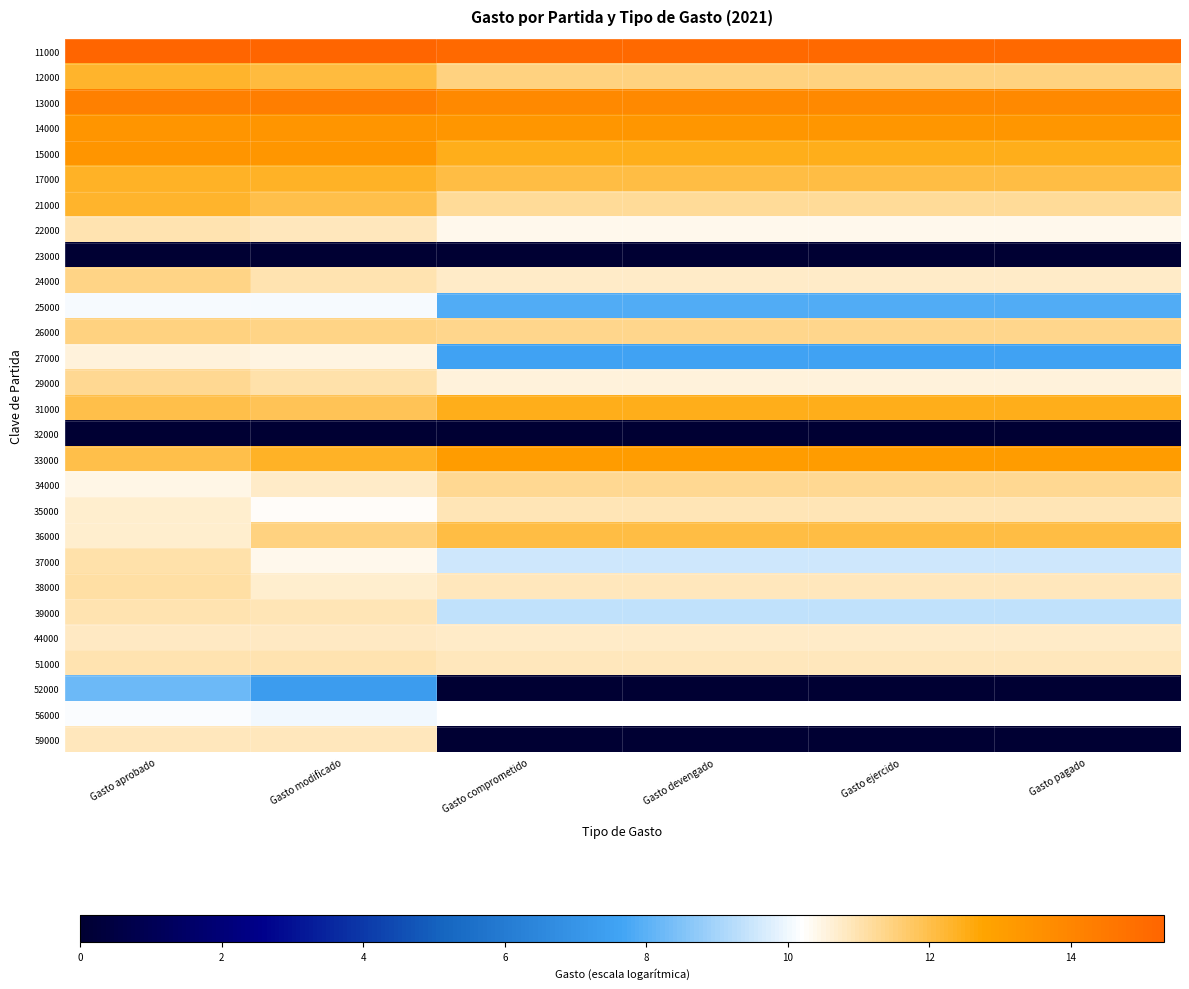

Reading left to right, list all the values displayed in this chart.

11000: Gasto aprobado=15.3	Gasto modificado=15.3	Gasto comprometido=15.1	Gasto devengado=15.1	Gasto ejercido=15.1	Gasto pagado=15.1
12000: Gasto aprobado=12.3	Gasto modificado=12.1	Gasto comprometido=11.5	Gasto devengado=11.5	Gasto ejercido=11.5	Gasto pagado=11.5
13000: Gasto aprobado=14.2	Gasto modificado=14.2	Gasto comprometido=13.9	Gasto devengado=13.9	Gasto ejercido=13.9	Gasto pagado=13.9
14000: Gasto aprobado=13.4	Gasto modificado=13.4	Gasto comprometido=13.3	Gasto devengado=13.3	Gasto ejercido=13.3	Gasto pagado=13.3
15000: Gasto aprobado=13.4	Gasto modificado=13.3	Gasto comprometido=12.5	Gasto devengado=12.5	Gasto ejercido=12.5	Gasto pagado=12.5
17000: Gasto aprobado=12.3	Gasto modificado=12.3	Gasto comprometido=12.1	Gasto devengado=12.1	Gasto ejercido=12.1	Gasto pagado=12.1
21000: Gasto aprobado=12.3	Gasto modificado=12.0	Gasto comprometido=11.2	Gasto devengado=11.2	Gasto ejercido=11.2	Gasto pagado=11.2
22000: Gasto aprobado=11.0	Gasto modificado=10.9	Gasto comprometido=10.4	Gasto devengado=10.4	Gasto ejercido=10.4	Gasto pagado=10.4
23000: Gasto aprobado=0.0	Gasto modificado=0.0	Gasto comprometido=0.0	Gasto devengado=0.0	Gasto ejercido=0.0	Gasto pagado=0.0
24000: Gasto aprobado=11.4	Gasto modificado=11.0	Gasto comprometido=10.8	Gasto devengado=10.8	Gasto ejercido=10.8	Gasto pagado=10.8
25000: Gasto aprobado=10.1	Gasto modificado=10.1	Gasto comprometido=7.8	Gasto devengado=7.8	Gasto ejercido=7.8	Gasto pagado=7.8
26000: Gasto aprobado=11.5	Gasto modificado=11.4	Gasto comprometido=11.3	Gasto devengado=11.3	Gasto ejercido=11.3	Gasto pagado=11.3
27000: Gasto aprobado=10.5	Gasto modificado=10.5	Gasto comprometido=7.6	Gasto devengado=7.6	Gasto ejercido=7.6	Gasto pagado=7.6
29000: Gasto aprobado=11.3	Gasto modificado=11.0	Gasto comprometido=10.6	Gasto devengado=10.6	Gasto ejercido=10.6	Gasto pagado=10.6
31000: Gasto aprobado=12.0	Gasto modificado=11.8	Gasto comprometido=12.4	Gasto devengado=12.4	Gasto ejercido=12.4	Gasto pagado=12.4
32000: Gasto aprobado=0.0	Gasto modificado=0.0	Gasto comprometido=0.0	Gasto devengado=0.0	Gasto ejercido=0.0	Gasto pagado=0.0
33000: Gasto aprobado=12.0	Gasto modificado=12.4	Gasto comprometido=13.1	Gasto devengado=13.1	Gasto ejercido=13.1	Gasto pagado=13.1
34000: Gasto aprobado=10.5	Gasto modificado=10.8	Gasto comprometido=11.3	Gasto devengado=11.3	Gasto ejercido=11.3	Gasto pagado=11.3
35000: Gasto aprobado=10.7	Gasto modificado=10.3	Gasto comprometido=10.9	Gasto devengado=10.9	Gasto ejercido=10.9	Gasto pagado=10.9
36000: Gasto aprobado=10.7	Gasto modificado=11.5	Gasto comprometido=12.1	Gasto devengado=12.1	Gasto ejercido=12.1	Gasto pagado=12.1
37000: Gasto aprobado=11.1	Gasto modificado=10.4	Gasto comprometido=9.5	Gasto devengado=9.5	Gasto ejercido=9.5	Gasto pagado=9.5
38000: Gasto aprobado=11.1	Gasto modificado=10.7	Gasto comprometido=10.9	Gasto devengado=10.9	Gasto ejercido=10.9	Gasto pagado=10.9
39000: Gasto aprobado=11.0	Gasto modificado=10.9	Gasto comprometido=9.4	Gasto devengado=9.4	Gasto ejercido=9.4	Gasto pagado=9.4
44000: Gasto aprobado=10.8	Gasto modificado=10.8	Gasto comprometido=10.7	Gasto devengado=10.7	Gasto ejercido=10.7	Gasto pagado=10.7
51000: Gasto aprobado=11.0	Gasto modificado=11.0	Gasto comprometido=10.8	Gasto devengado=10.8	Gasto ejercido=10.8	Gasto pagado=10.8
52000: Gasto aprobado=8.2	Gasto modificado=7.3	Gasto comprometido=0.0	Gasto devengado=0.0	Gasto ejercido=0.0	Gasto pagado=0.0
56000: Gasto aprobado=10.1	Gasto modificado=10.0	Gasto comprometido=10.2	Gasto devengado=10.2	Gasto ejercido=10.2	Gasto pagado=10.2
59000: Gasto aprobado=10.9	Gasto modificado=10.9	Gasto comprometido=0.0	Gasto devengado=0.0	Gasto ejercido=0.0	Gasto pagado=0.0